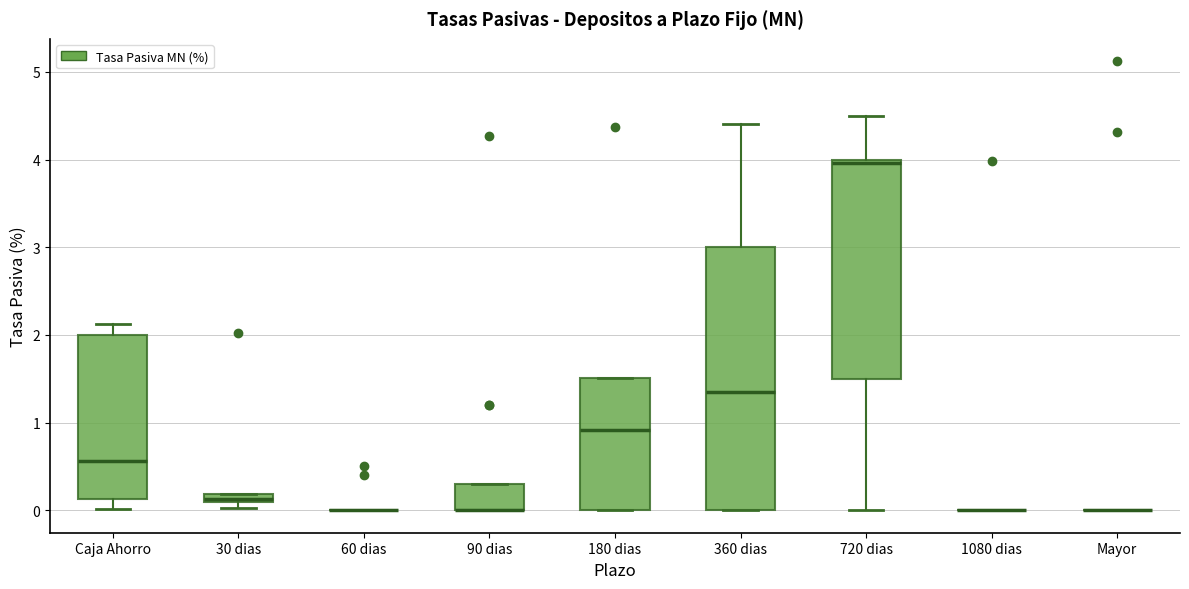

Where is the upper edge of the box for Caja Ahorro on the y-axis? The values are not printed on the chart, so give them approximately, as read against the axis.

2.0